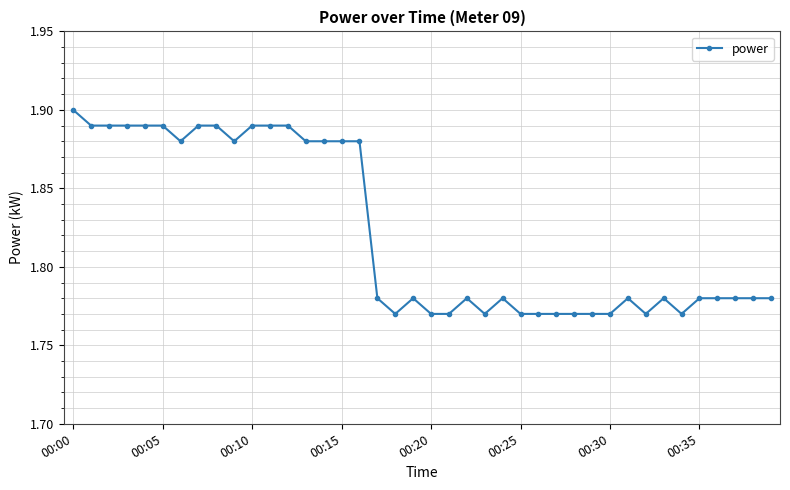

What is the sum of all values?

72.9